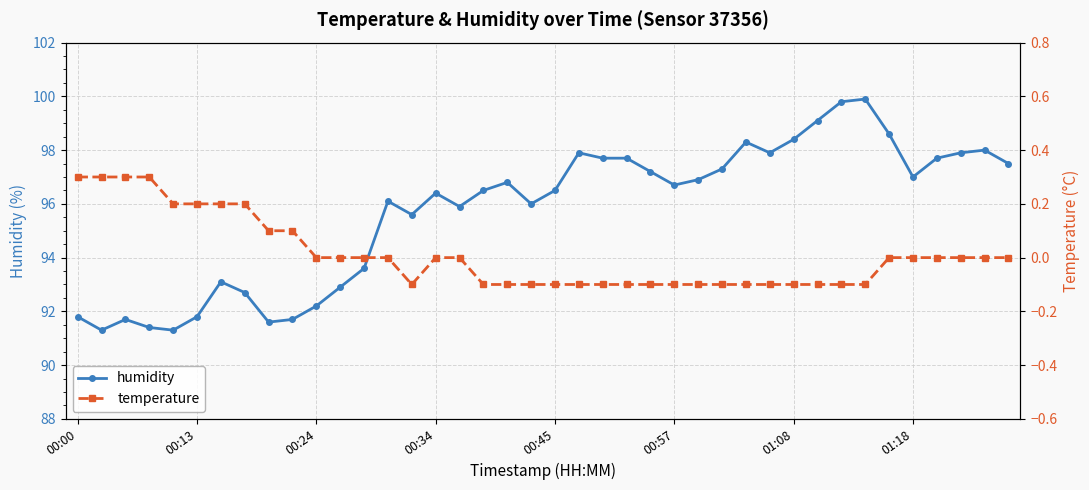

What is the average value of the humidity series?

95.7